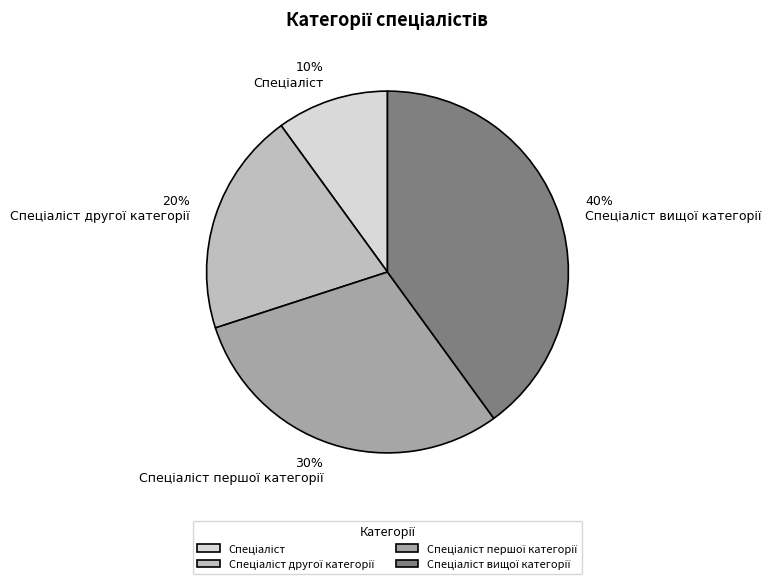

Does any single category account for the majority?

No